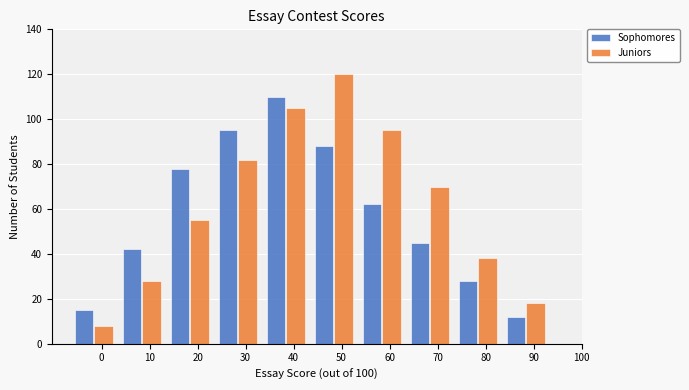

Is it true that Juniors equals 66 at 80?

False